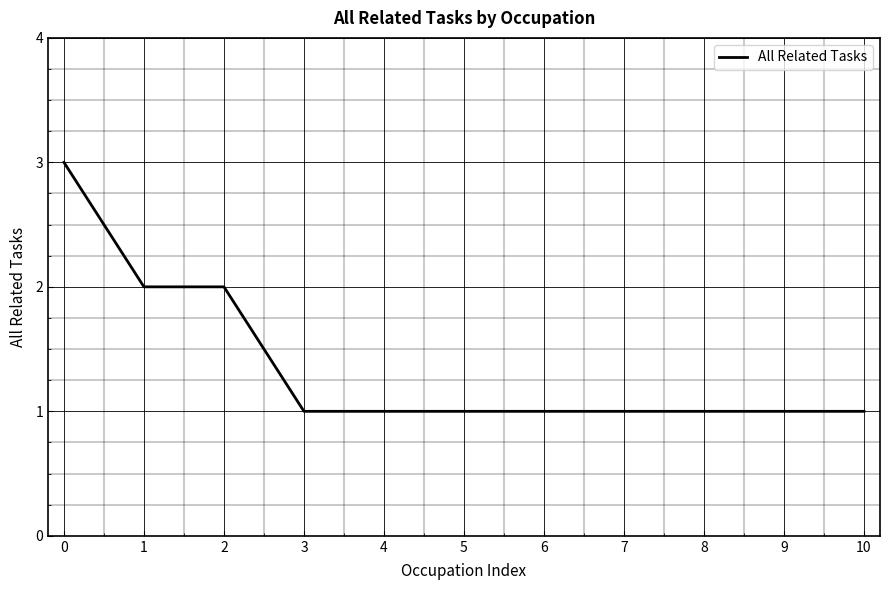

Reading left to right, what are all the values shown in this chart?

3	2	2	1	1	1	1	1	1	1	1